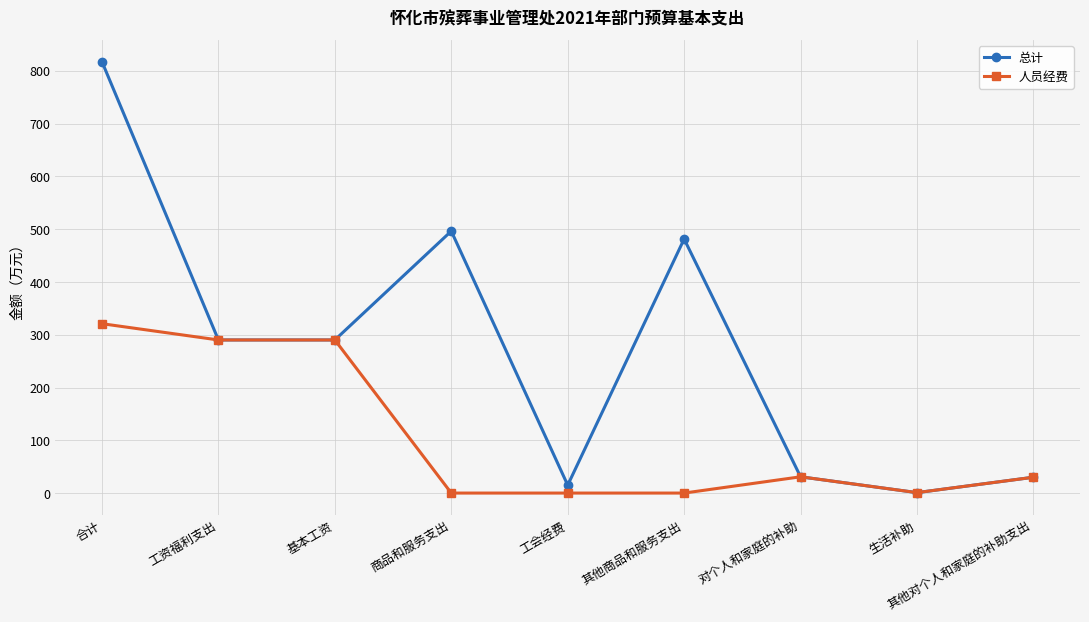

What are all the series names shown in the legend?

总计, 人员经费